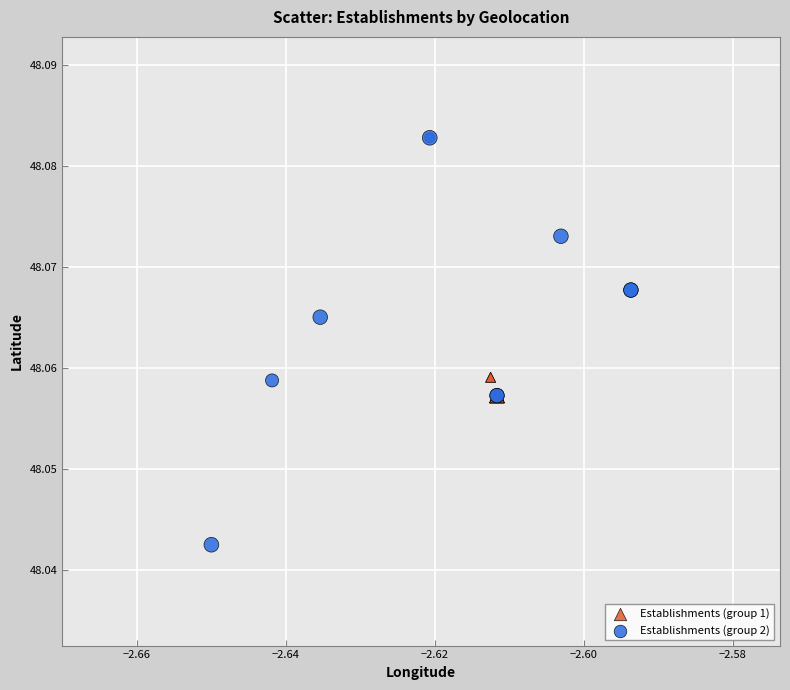

What are all the series names shown in the legend?

Establishments (group 1), Establishments (group 2)